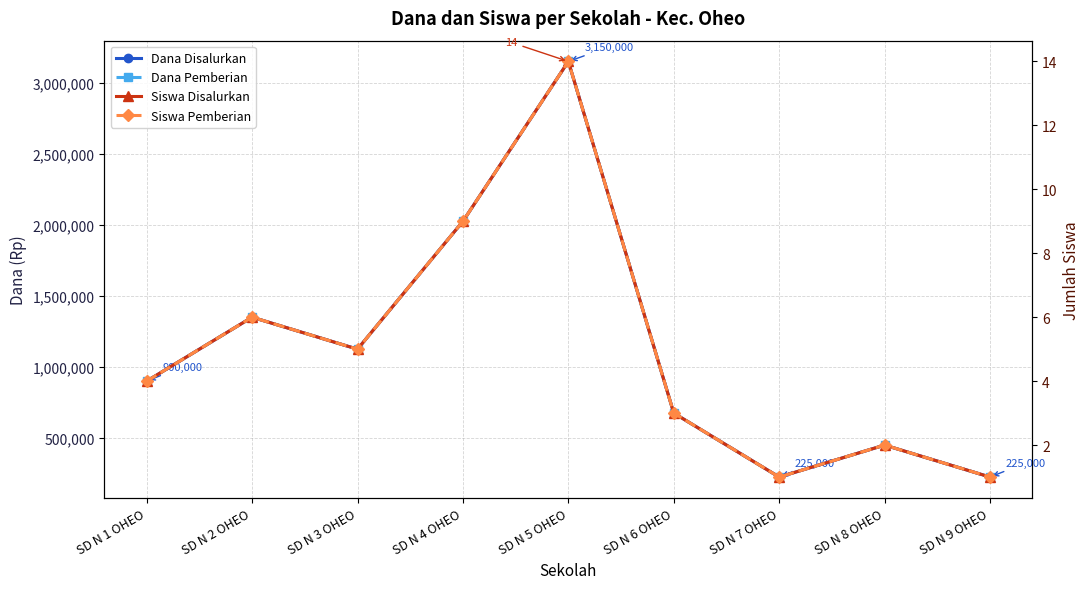

What is the value of the Siswa Disalurkan point at the 7th from the left?

1